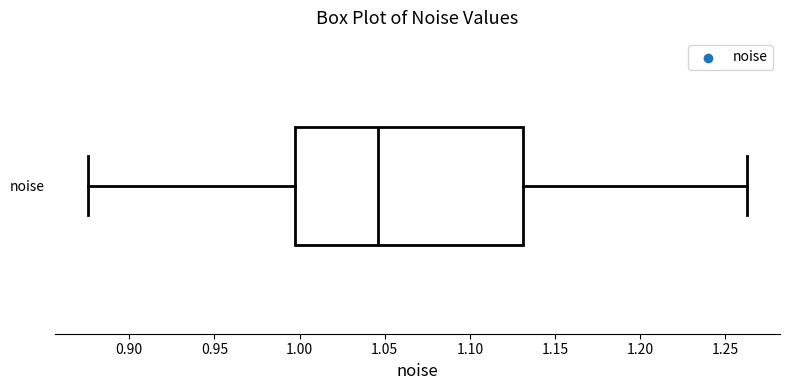

Read this box plot against the x-axis: the position of the median line, the range covered by the box, and the ends of both whiskers. The values are not printed on the chart, so give them approximately, as read against the axis.

median 1.045, box 0.995 to 1.130, whiskers 0.875 to 1.265